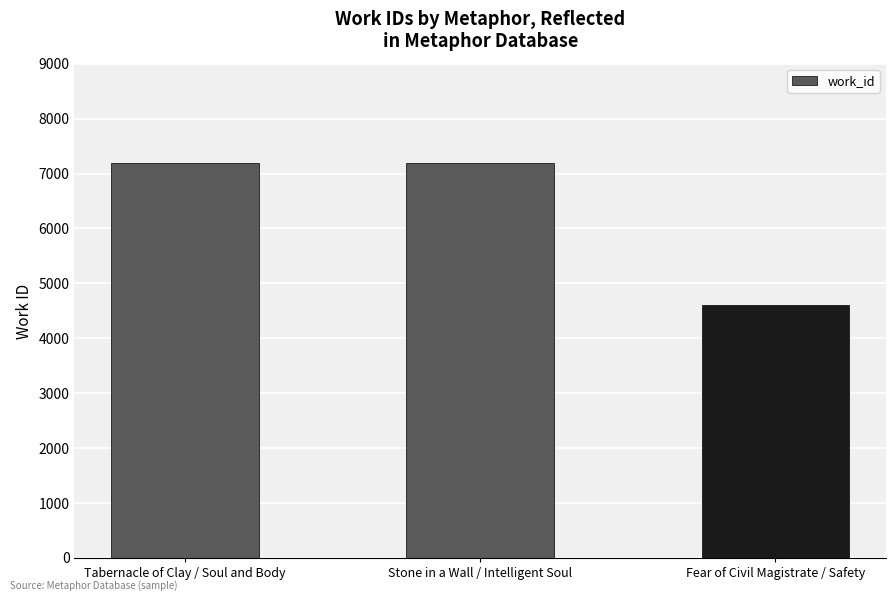

Which category has the lowest value across all series?

Fear of Civil Magistrate / Safety